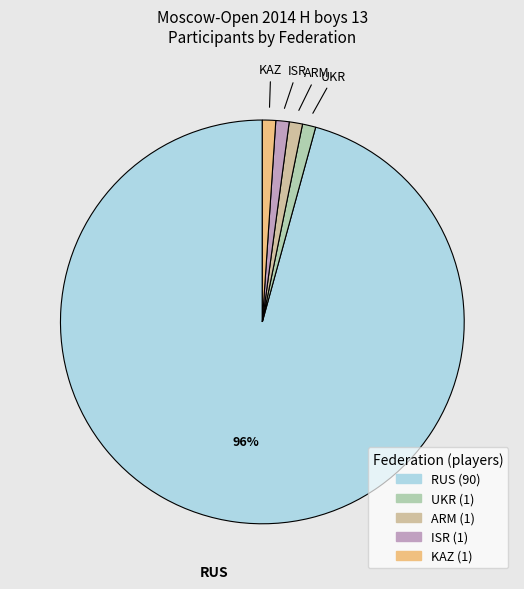

Which slice represents more than half of the pie?

RUS